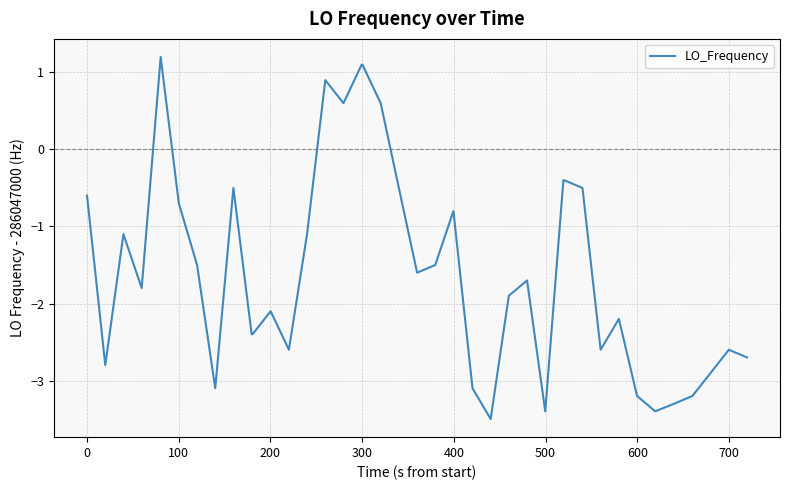

What is the greatest value displayed?

1.2